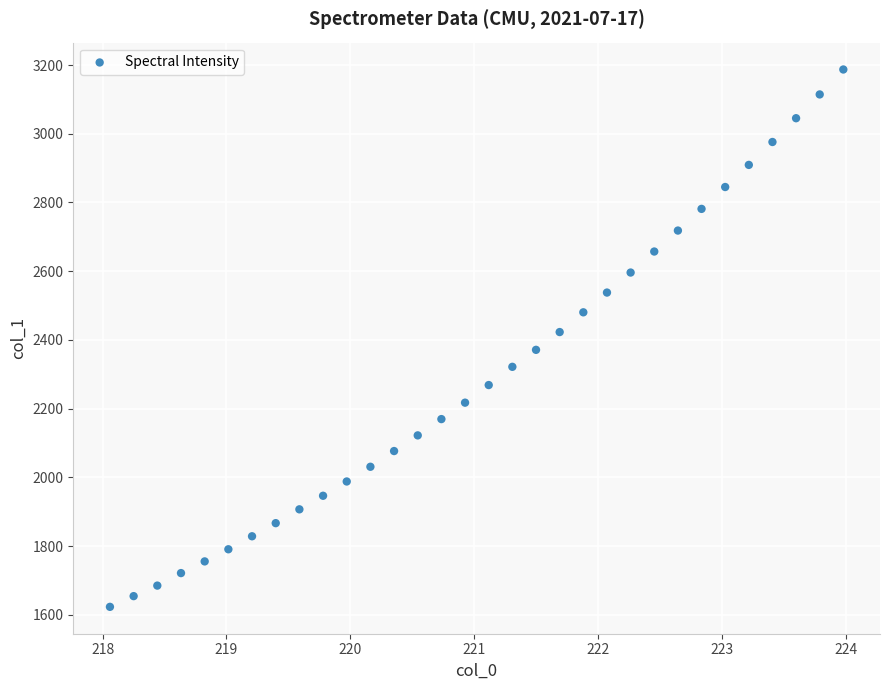

What is the range of Y values (max minus min)?

1564.1